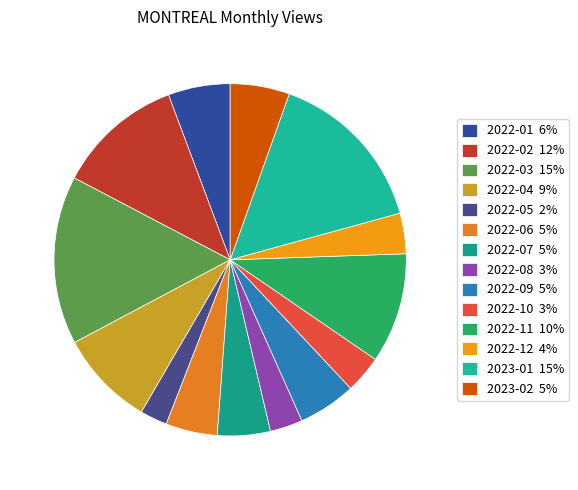

How many slices are in this pie chart?

14